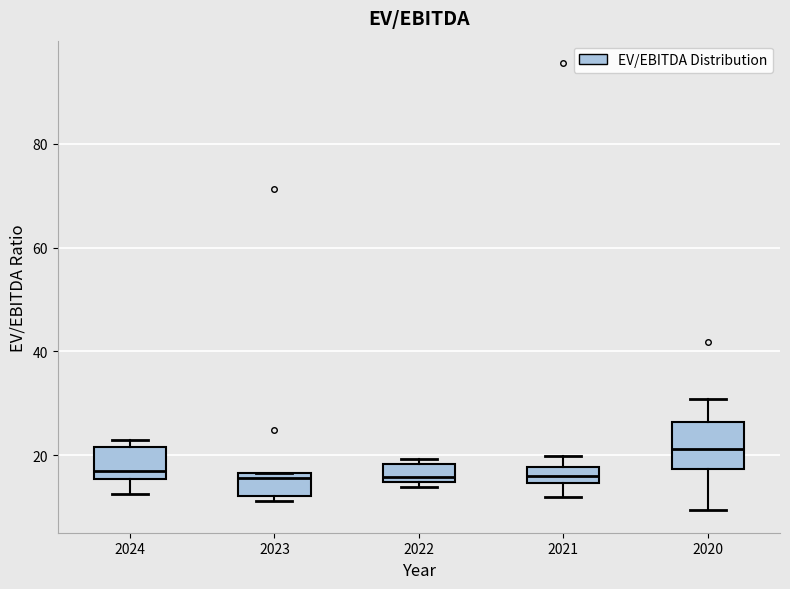

Reading left to right, read every box against the y-axis: the position of its median line, the range the box covers, and the ends of its whiskers. The values are not printed on the chart, so give them approximately, as read against the axis.

2024: median 16 (just above the box's lower edge), box 16 to 22, whiskers 12 to 22 (just above the box's upper edge)
2023: median 16 (just below the box's upper edge), box 12 to 16, whiskers 12 (just below the box's lower edge) to 16
2022: median 16, box 14 to 18, whiskers 14 (just below the box's lower edge) to 20
2021: median 16, box 14 to 18, whiskers 12 to 20
2020: median 22, box 18 to 26, whiskers 10 to 30